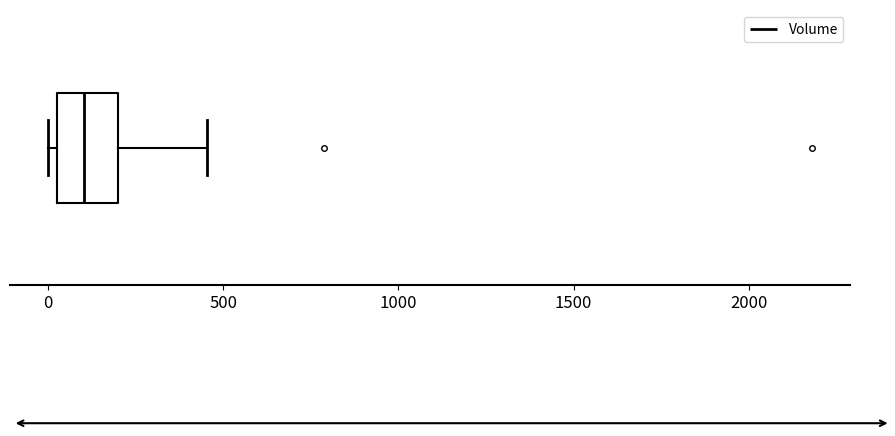

Where is the right edge of the box on the x-axis? The values are not printed on the chart, so give them approximately, as read against the axis.

200